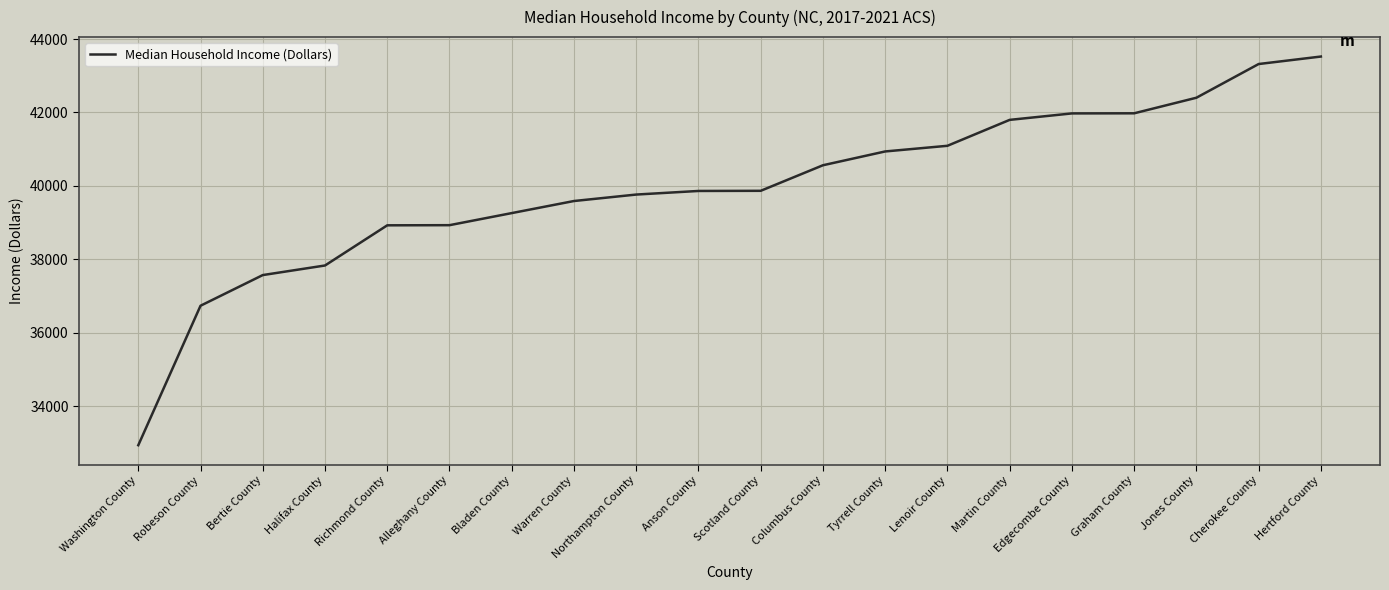

True or false: the data shows 41798 at Martin County.

True